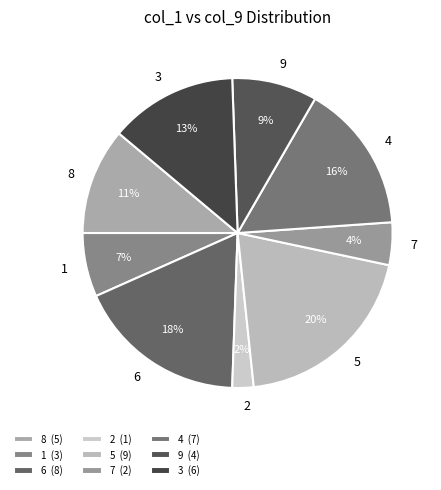

How many slices are in this pie chart?

9